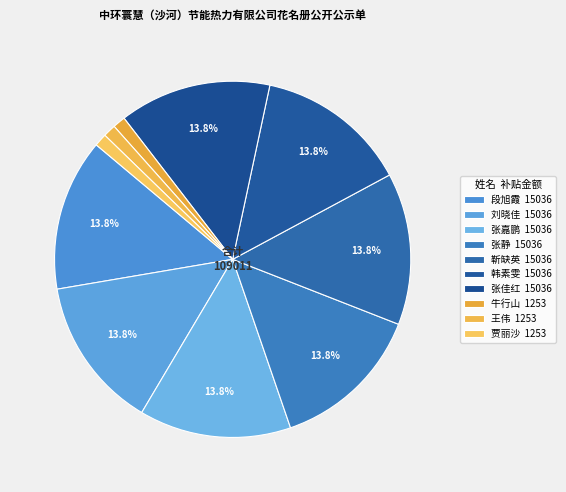

Which has a higher value, 段旭霞 or 张佳红?

段旭霞